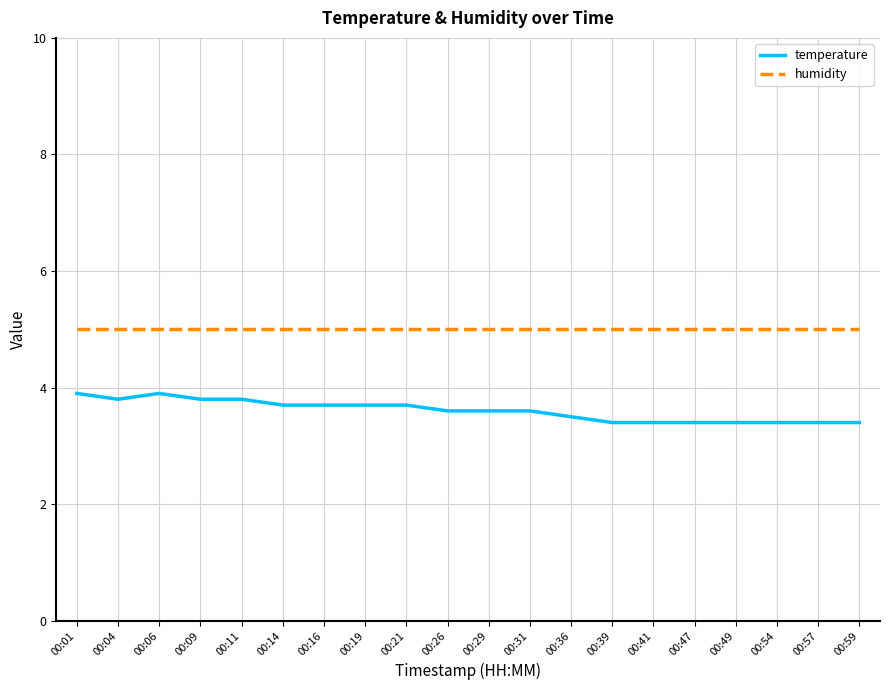

Which series has the largest total across all categories?

humidity